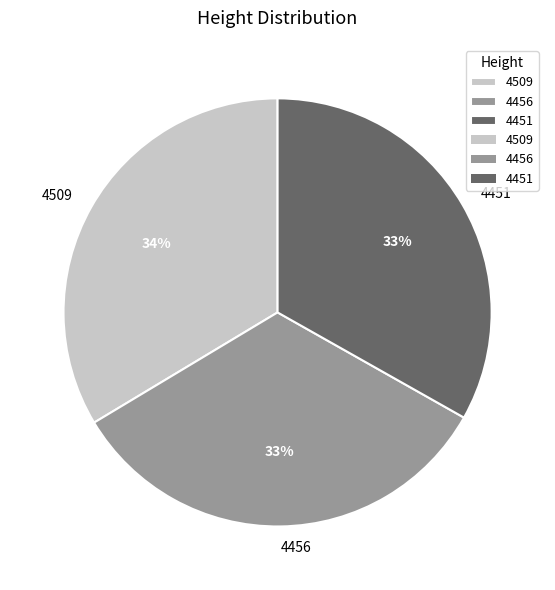

How many segments does this pie chart have?

3